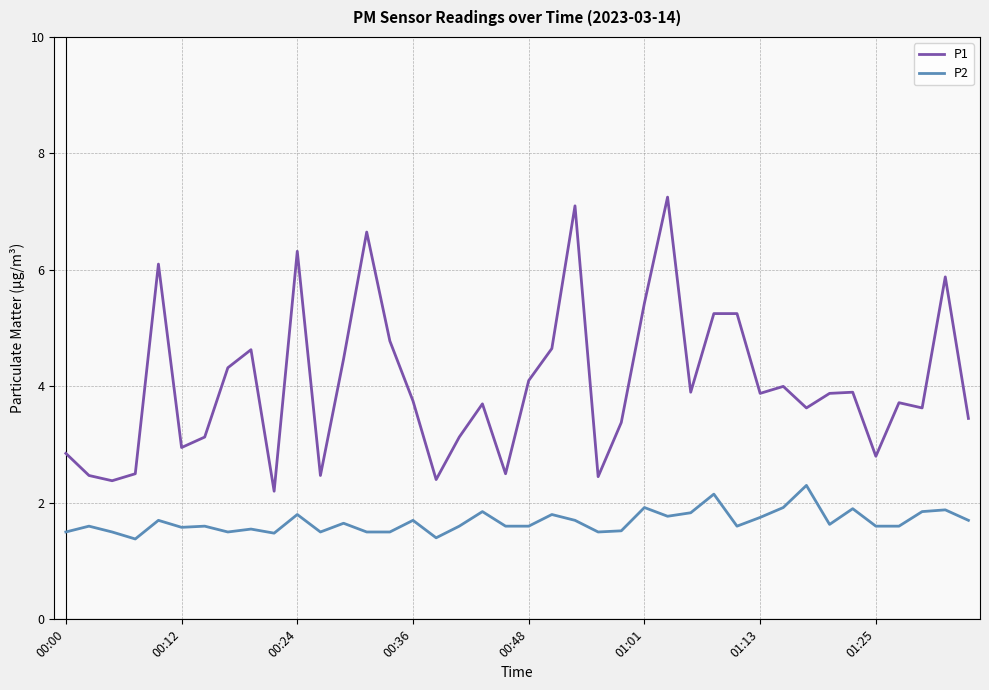

What are all the series names shown in the legend?

P1, P2